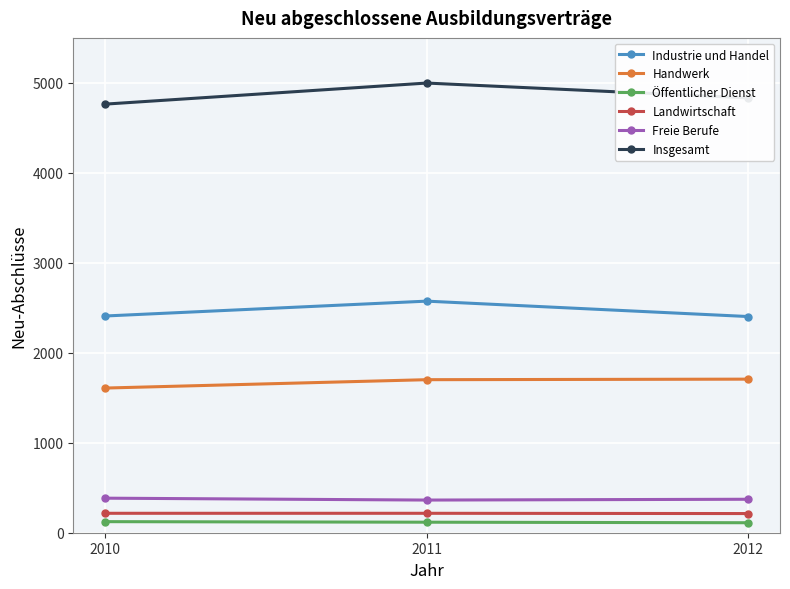

What is the average value of the Insgesamt series?

4865